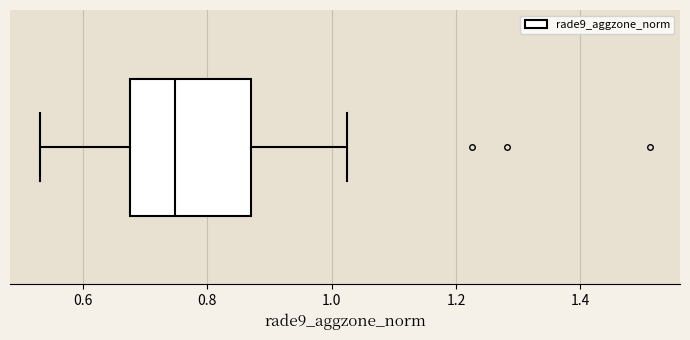

Where is the right edge of the box on the x-axis? The values are not printed on the chart, so give them approximately, as read against the axis.

0.88